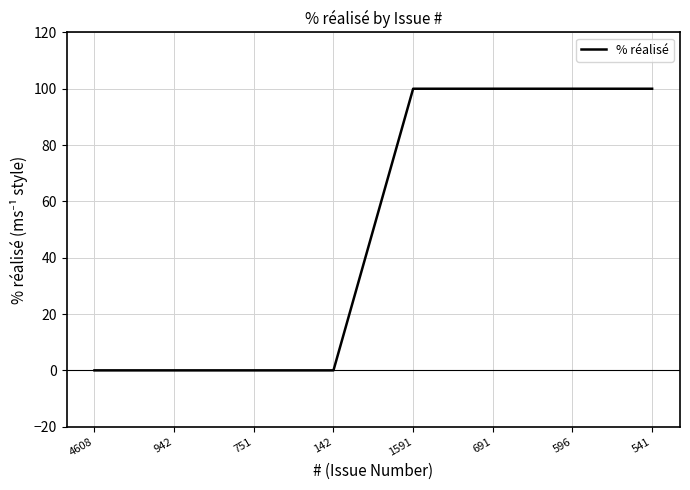

What position from the right is 942?

7